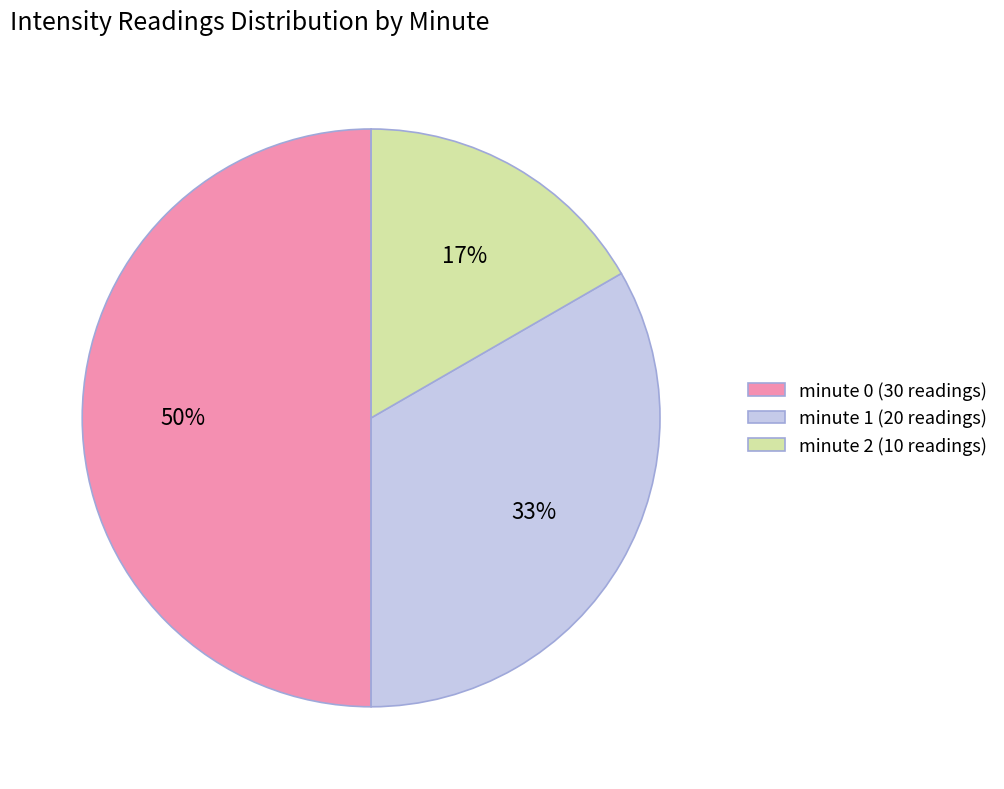

To the nearest percent, what portion does minute 0 represent?

50%